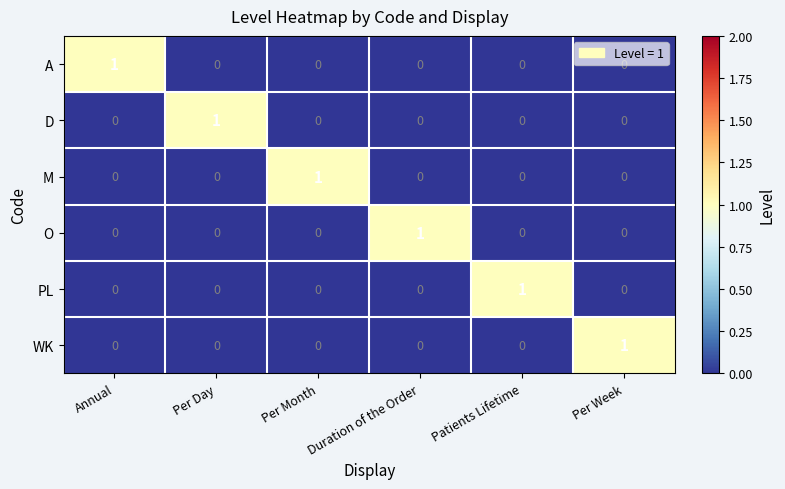

The value of A at Annual is 1. True or false?

True